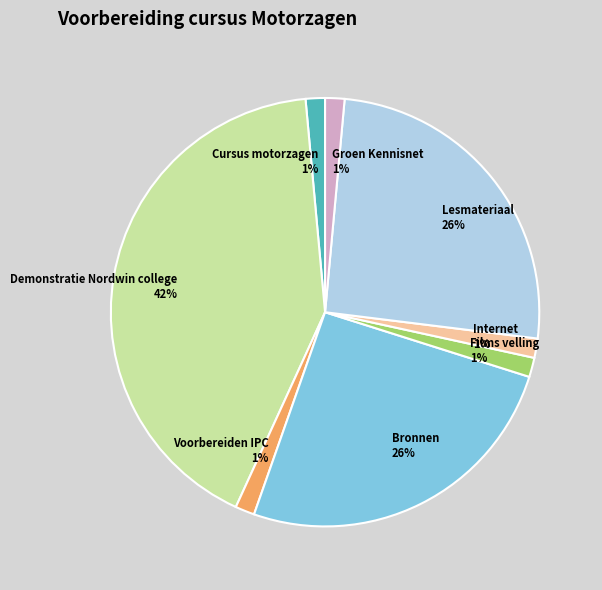

Is there a majority slice in this chart?

No